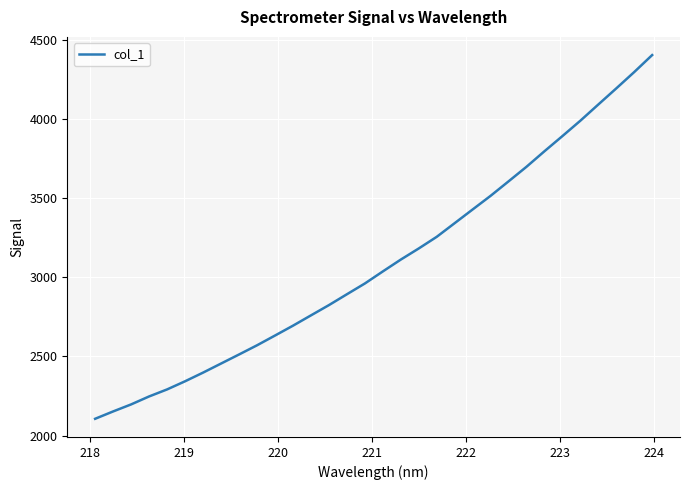

What is the maximum value shown in the chart?

4405.3